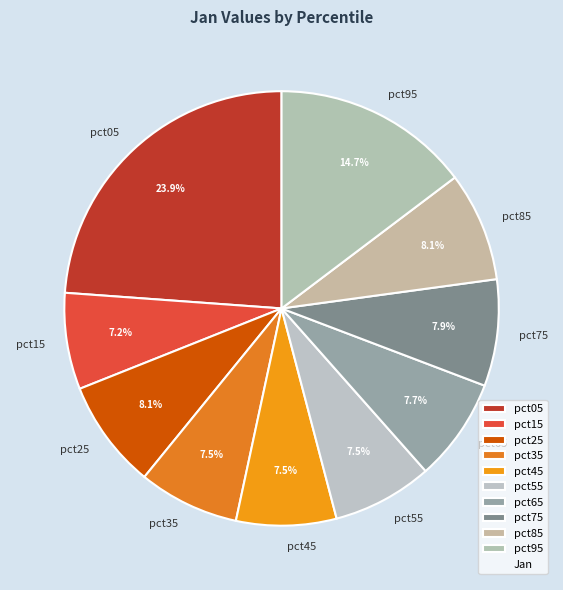

What percentage is the pct05 slice, to the nearest percent?

24%